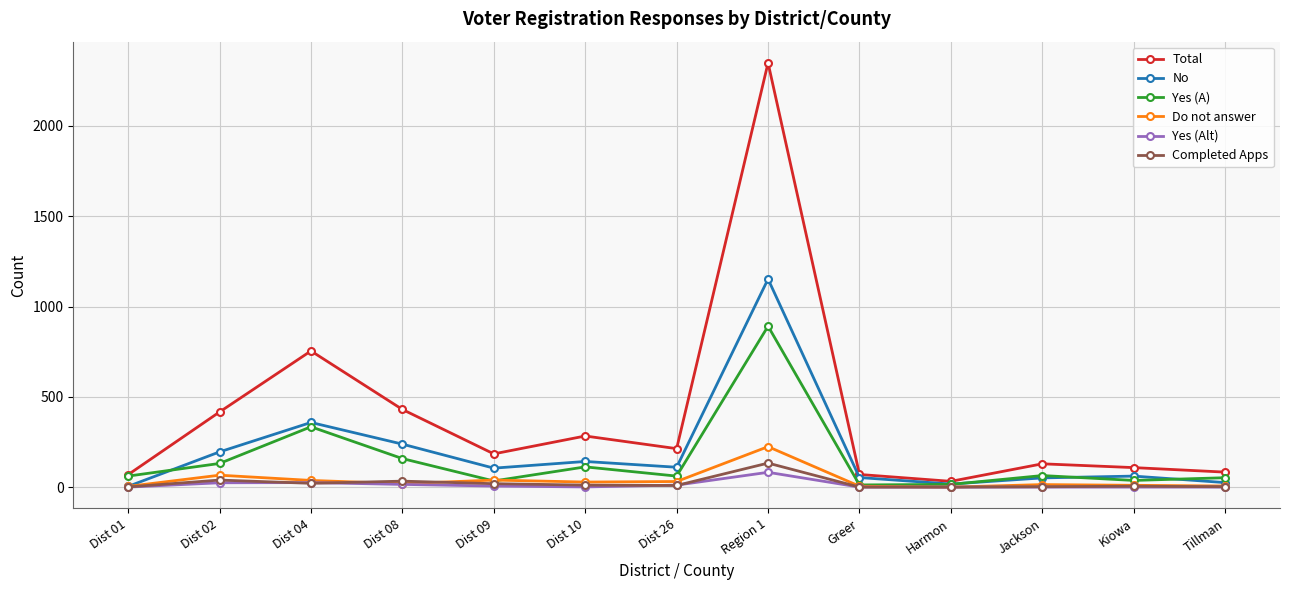

In No, how many points are higher than both neighbors (excluding endpoints)?

4